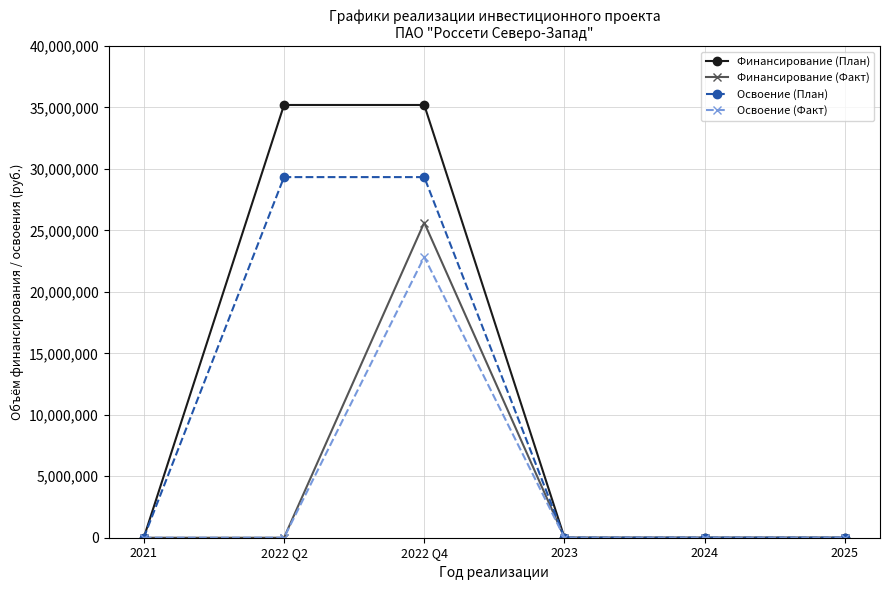

Which series has the largest range (max minus min)?

Финансирование (План)